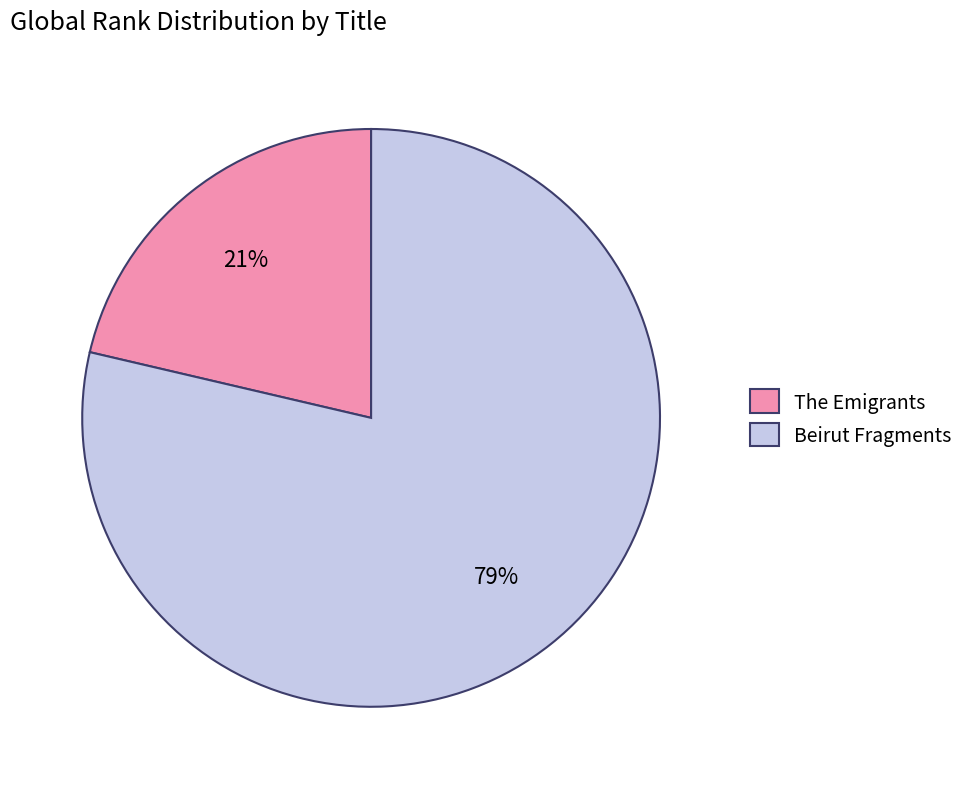

True or false: Beirut Fragments accounts for 91% of the total.

False